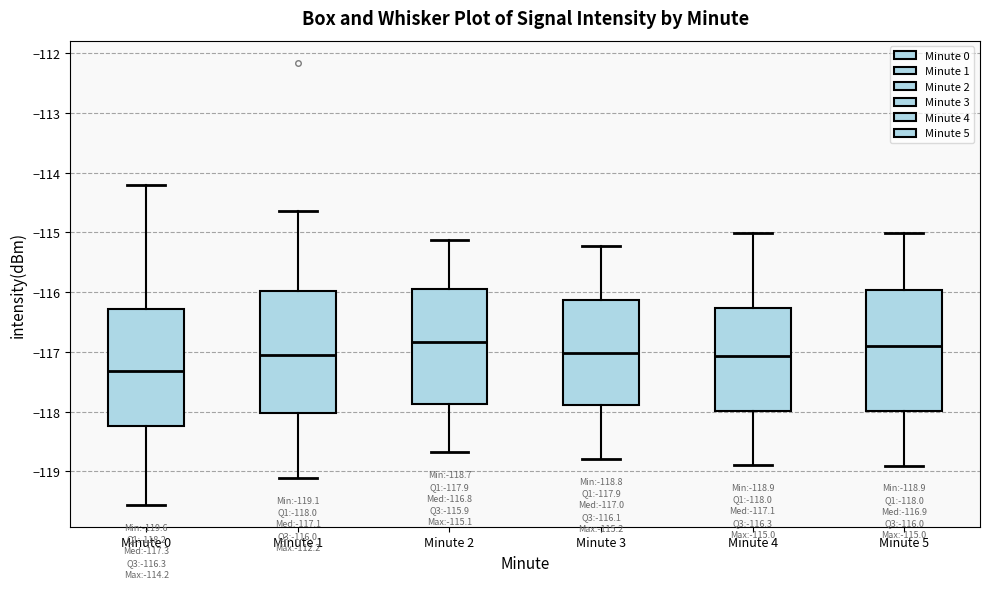

Which box has the lowest median line?

Minute 0